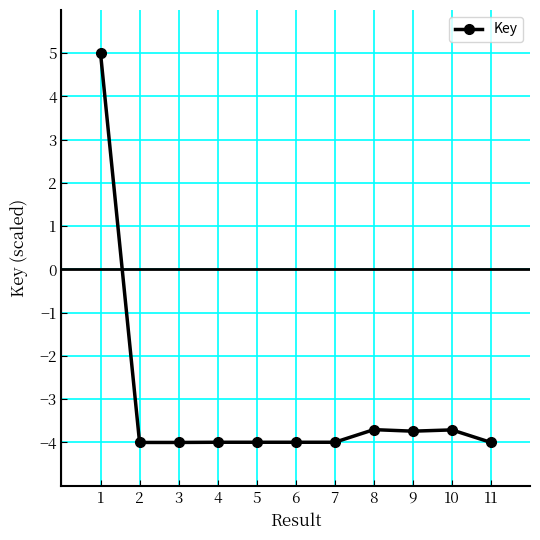

True or false: the data has more than 1 interior local peaks.

True